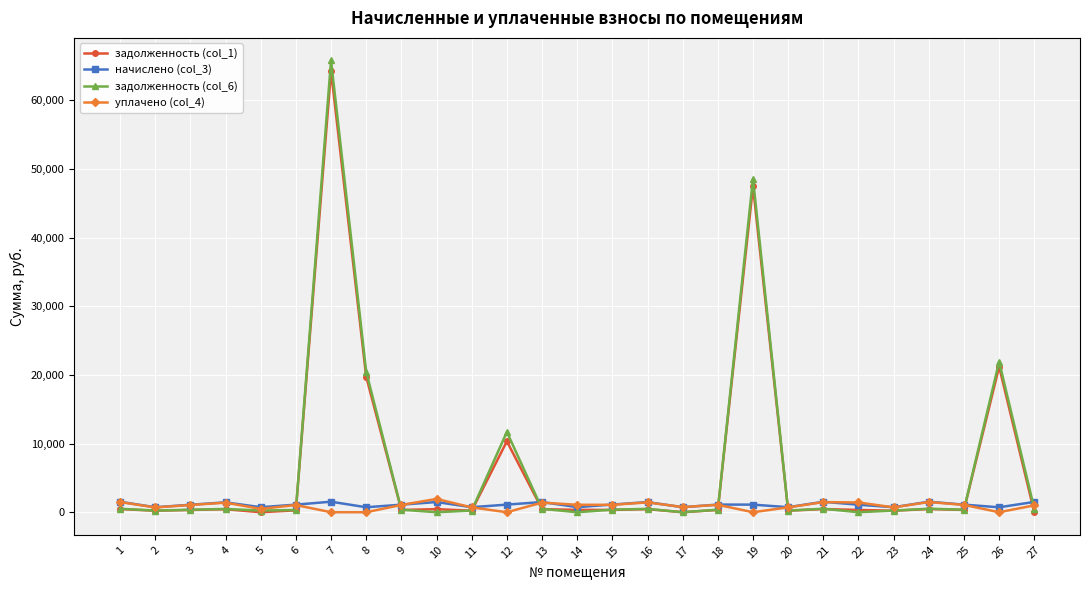

How many distinct data groups are displayed?

4